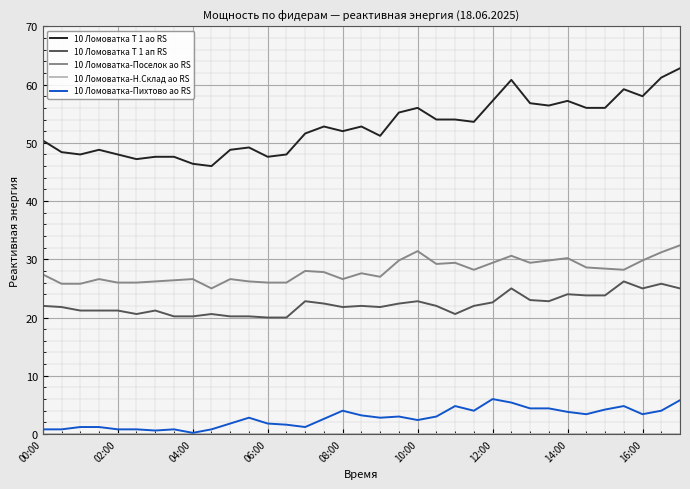

True or false: 10 Ломоватка Т 1 ап RS and 10 Ломоватка Т 1 ао RS cross at least once.

False